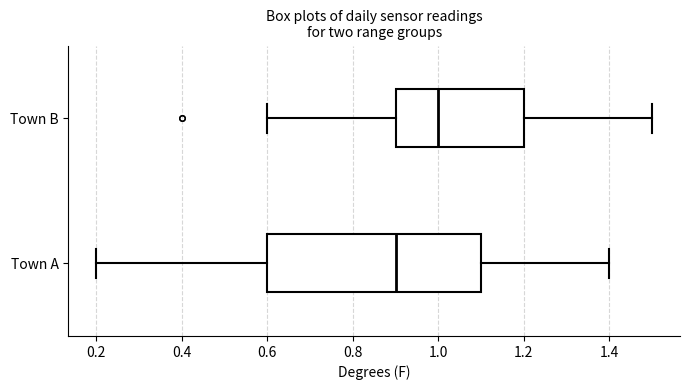

Which box is the widest, from its left edge to its right edge?

Town A